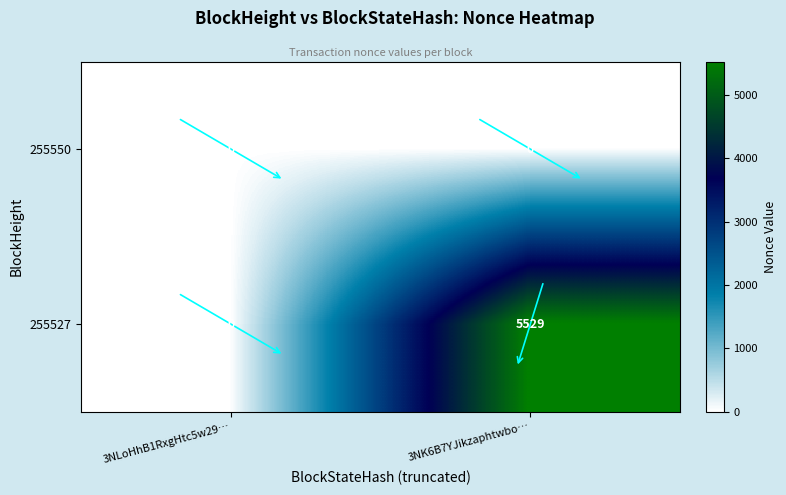

Rank the categories by 255527 value from highest to lowest.

3NK6B7YJikzaphtwbo…, 3NLoHhB1RxgHtc5w29…